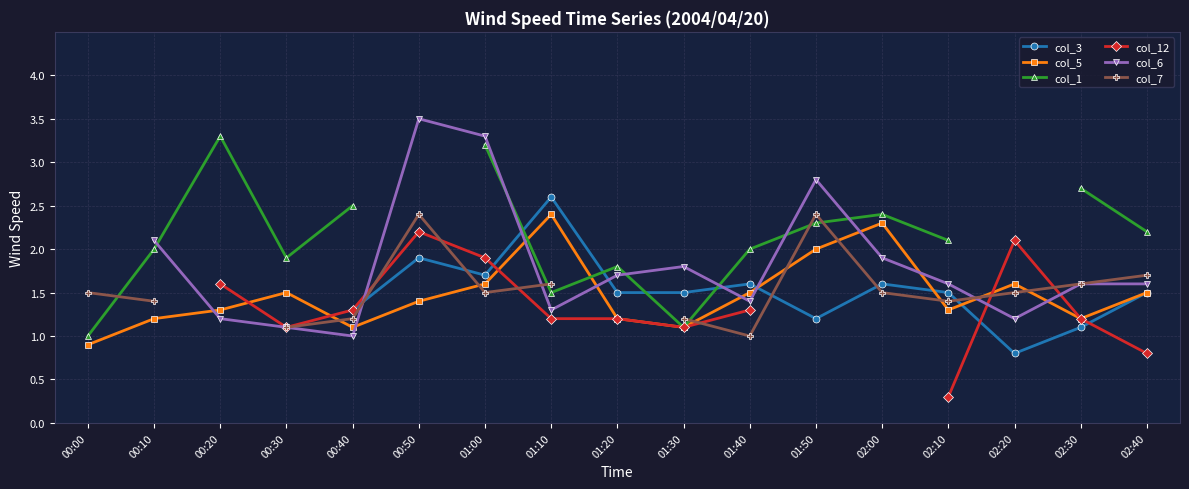

Which label corresponds to the smallest value in the chart?

02:10